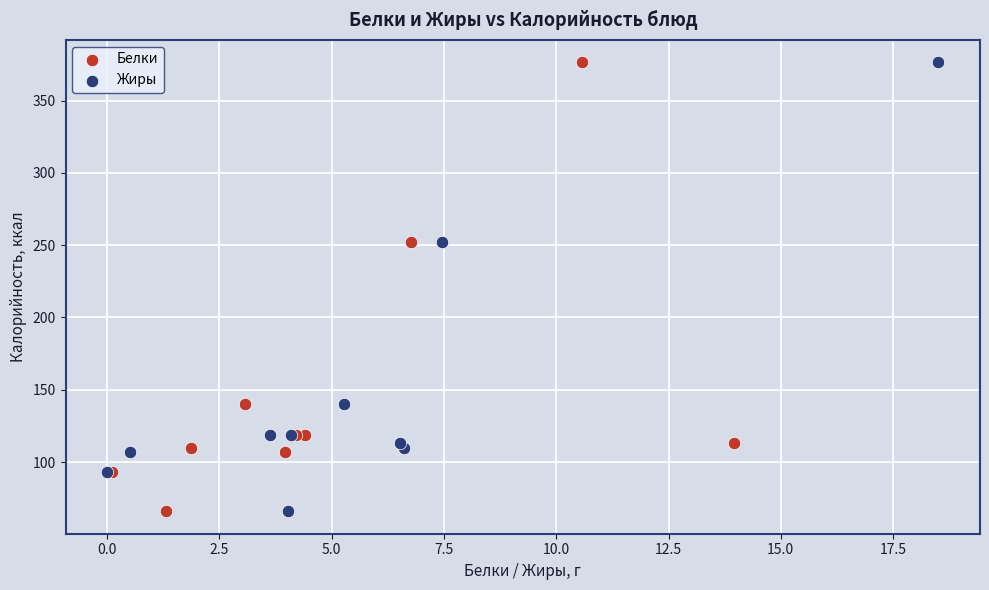

What are all the series names shown in the legend?

Белки, Жиры